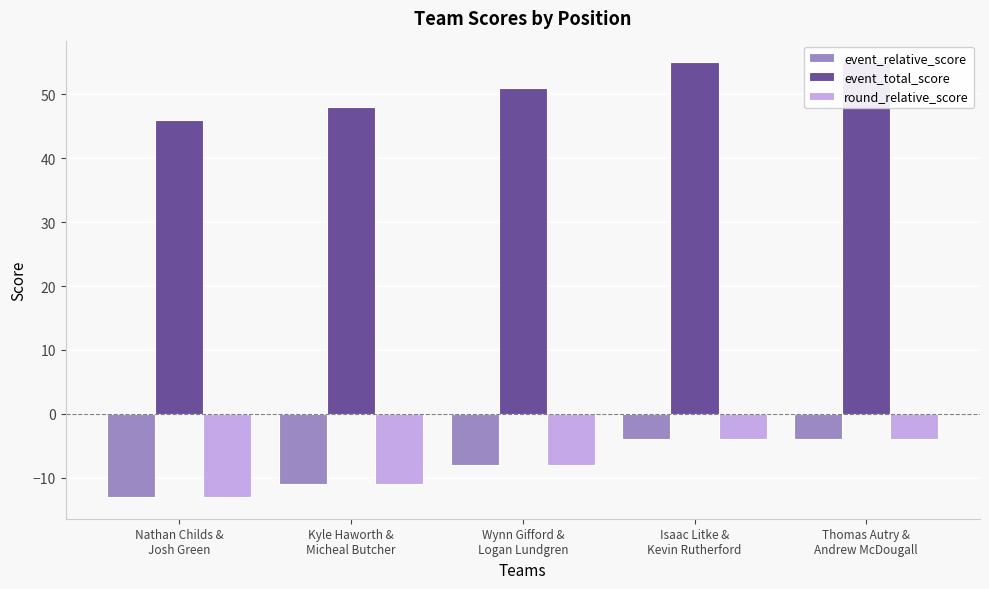

Which label corresponds to the largest value in the chart?

Isaac Litke &
Kevin Rutherford